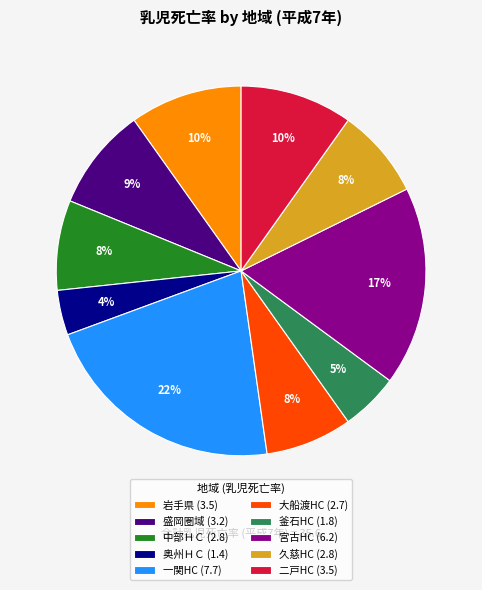

Which has a higher value, 二戸HC or 奥州ＨＣ?

二戸HC